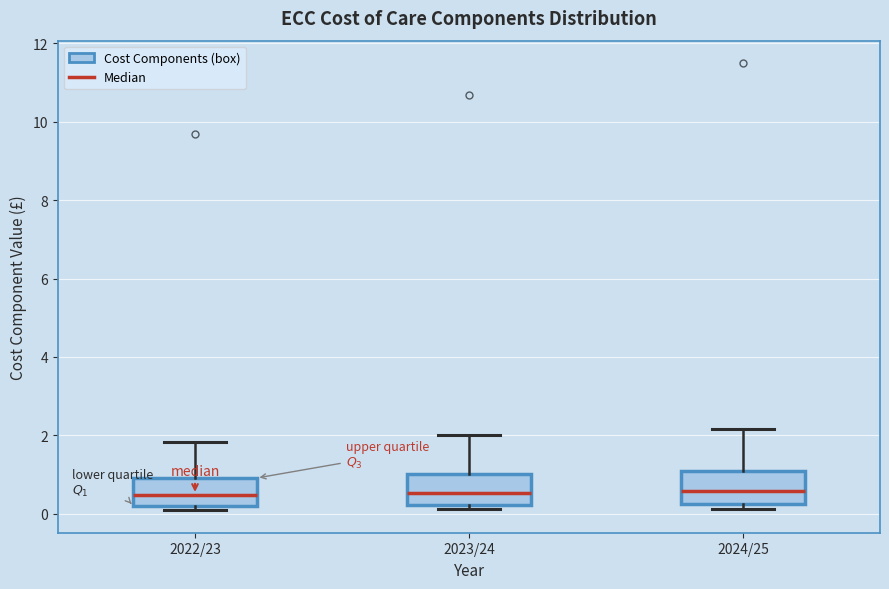

Reading left to right, transcribe this box plot: for each box, give where its median line is, the range the box spans, and where its two whiskers end, as read against the y-axis. The values are not printed on the chart, so give them approximately, as read against the axis.

2022/23: median 0.4, box 0.2 to 1.0, whiskers 0.0 to 1.8
2023/24: median 0.6, box 0.2 to 1.0, whiskers 0.2 (just below the box's lower edge) to 2.0
2024/25: median 0.6, box 0.2 to 1.0, whiskers 0.2 (just below the box's lower edge) to 2.2